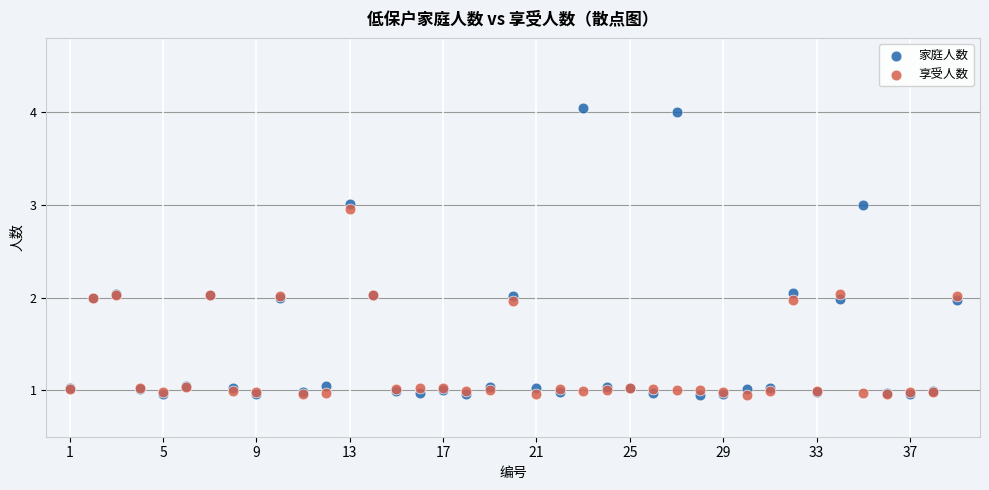

Which series reaches the maximum Y coordinate?

家庭人数